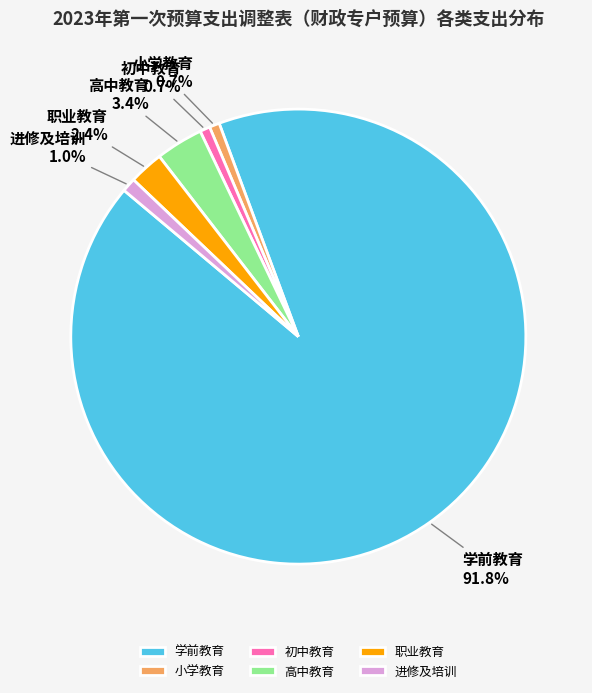

To the nearest percent, what portion does 初中教育 represent?

1%